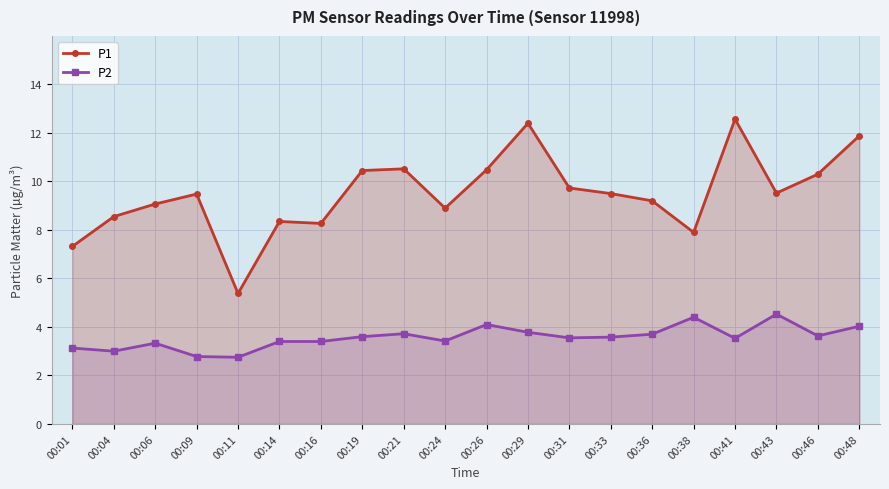

List the labels in order of P1 value, largest first.

00:41, 00:29, 00:48, 00:21, 00:26, 00:19, 00:46, 00:31, 00:43, 00:33, 00:09, 00:36, 00:06, 00:24, 00:04, 00:14, 00:16, 00:38, 00:01, 00:11